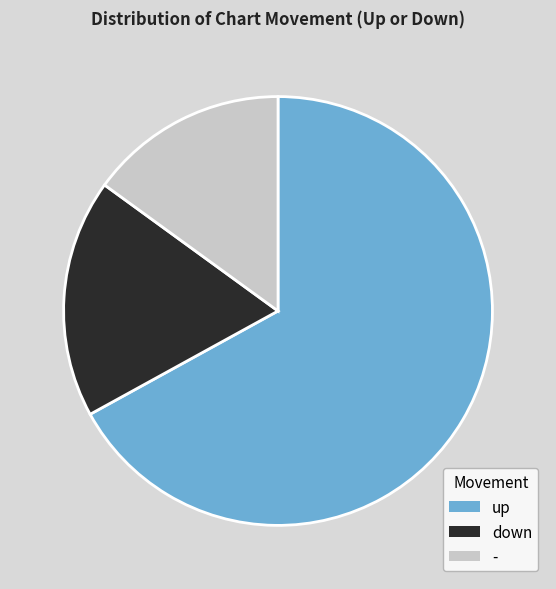

Which slice is the smallest?

-